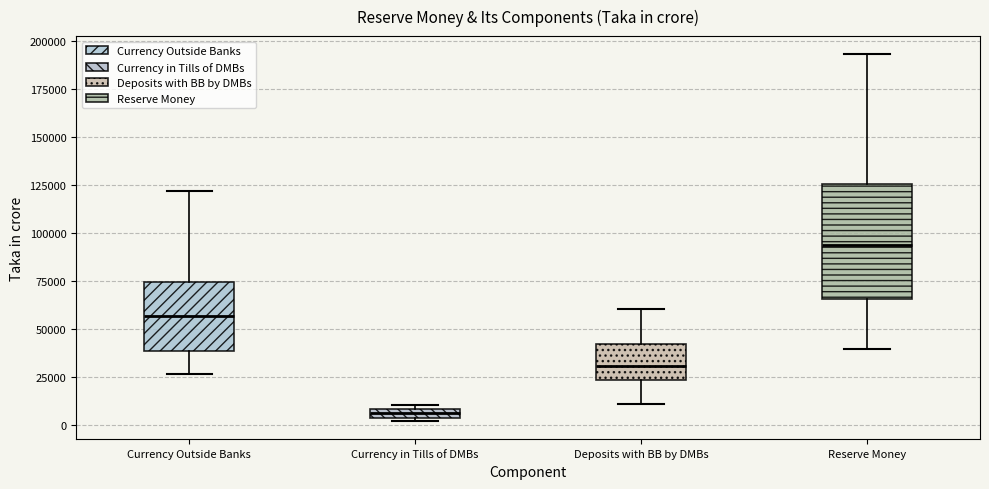

Which box has the lowest median line?

Currency in Tills of DMBs